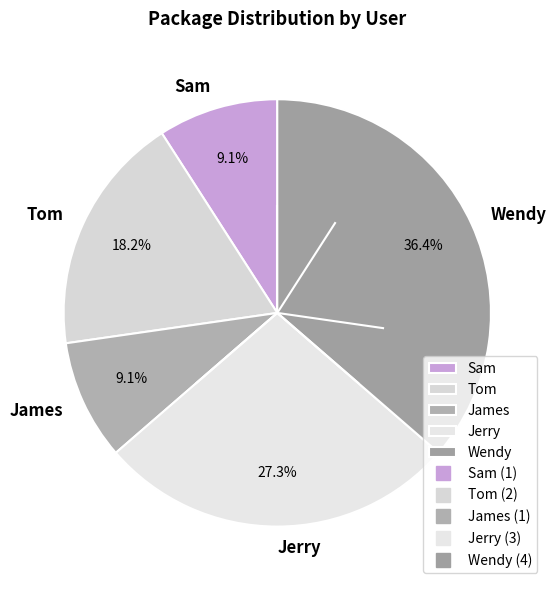

Which has a higher value, Jerry or James?

Jerry